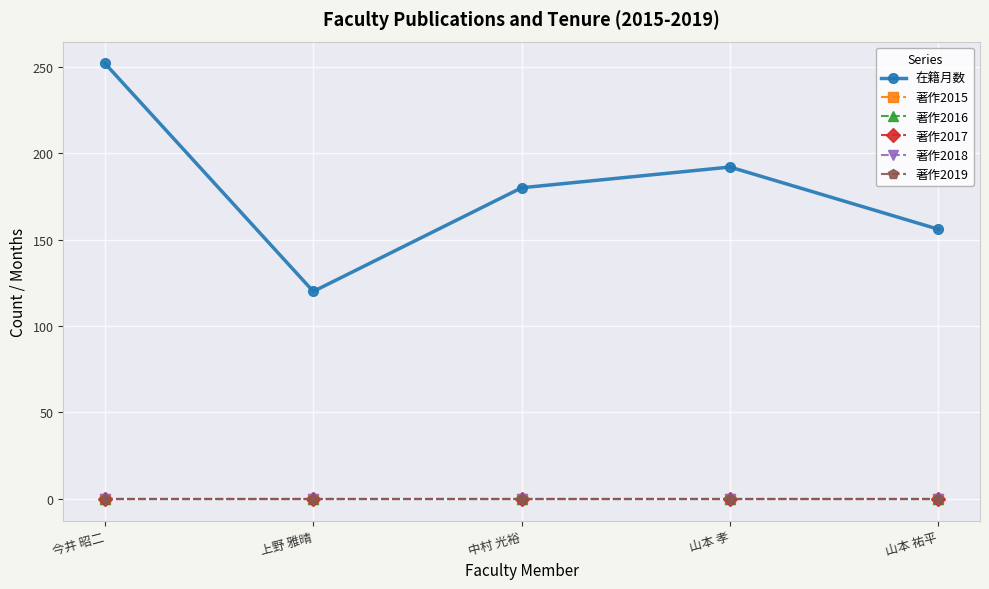

At how many categories does at least one series exceed 230?

1